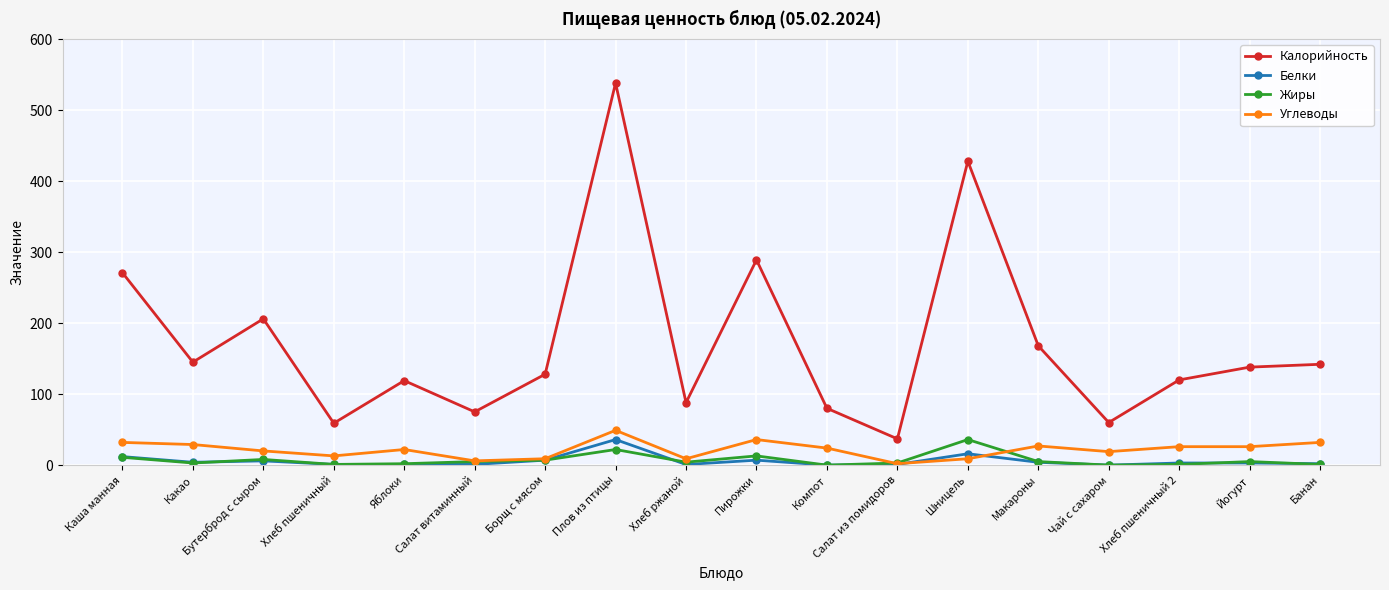

Between Какао and Бутерброд с сыром, which series saw the biggest shift?

Калорийность